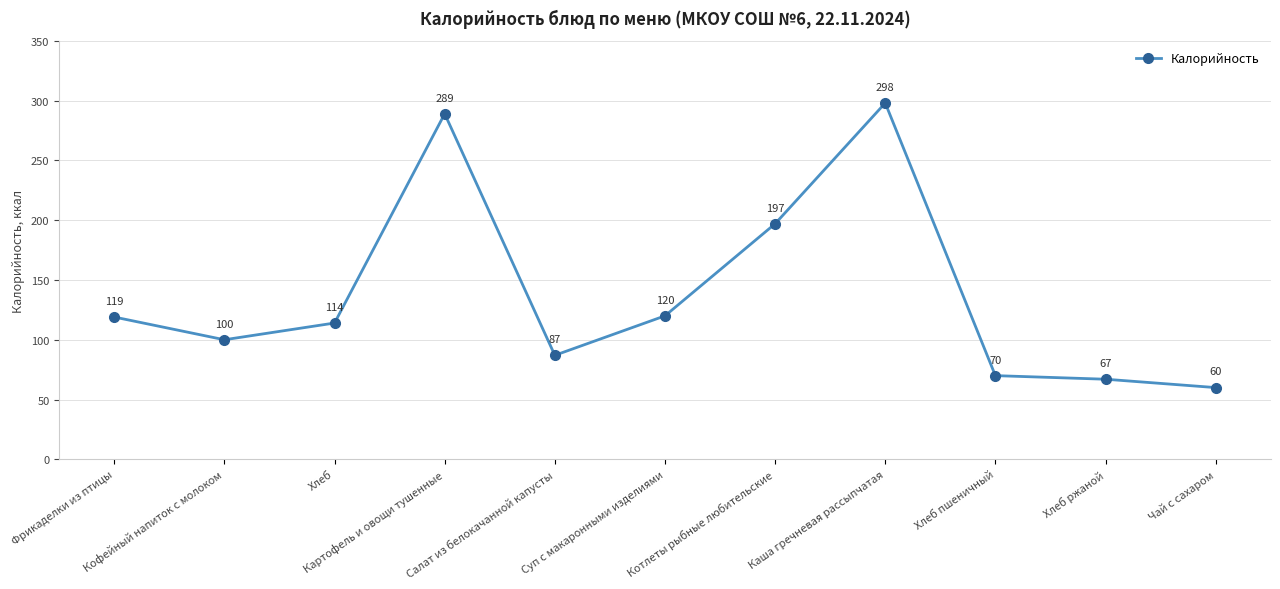

What is the label of the 7th point from the right?

Салат из белокачанной капусты